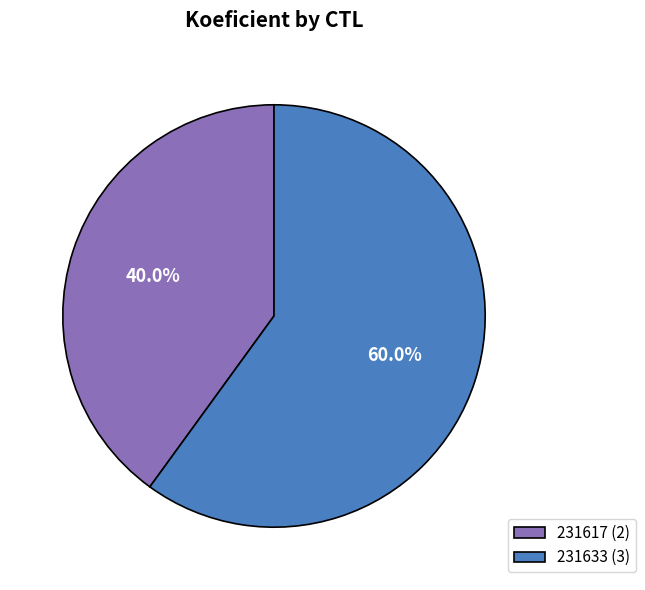

The 231633 slice represents 60% of the pie. True or false?

True